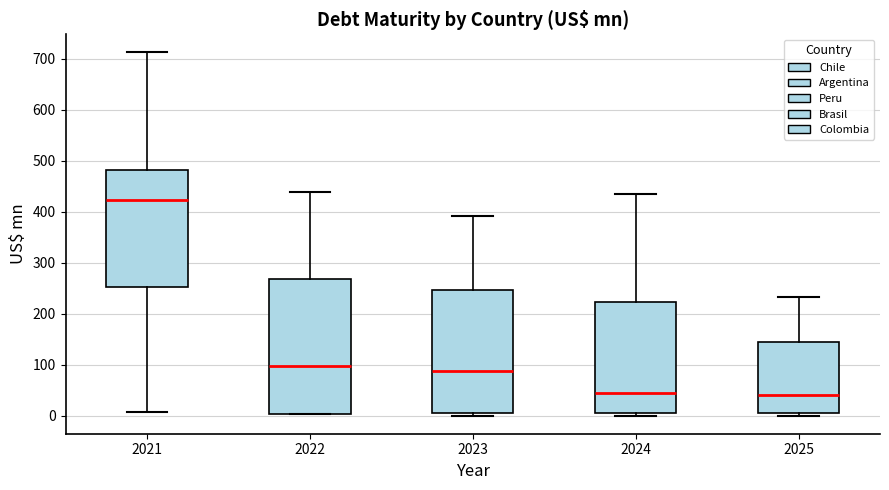

Reading left to right, transcribe this box plot: for each box, give where its median line is, the range the box spans, and where its two whiskers end, as read against the y-axis. The values are not printed on the chart, so give them approximately, as read against the axis.

2021: median 420, box 250 to 480, whiskers 10 to 710
2022: median 100, box 0 to 270, whiskers 0 to 440
2023: median 90, box 0 to 250, whiskers 0 (just below the box's lower edge) to 390
2024: median 40, box 0 to 220, whiskers 0 (just below the box's lower edge) to 430
2025: median 40, box 0 to 140, whiskers 0 (just below the box's lower edge) to 230